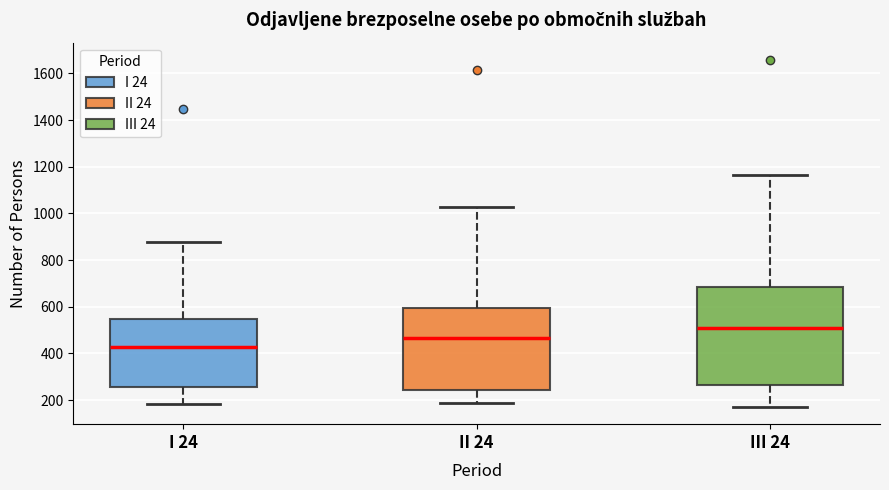

Reading left to right, read every box against the y-axis: the position of its median line, the range the box covers, and the ends of its whiskers. The values are not printed on the chart, so give them approximately, as read against the axis.

I 24: median 420, box 260 to 540, whiskers 180 to 880
II 24: median 460, box 240 to 600, whiskers 180 to 1020
III 24: median 500, box 260 to 680, whiskers 180 to 1160